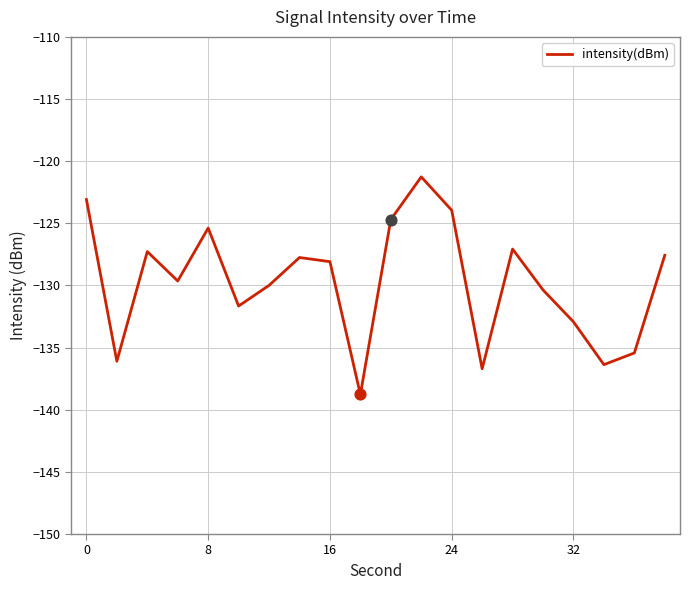

What is the difference between the maximum and minimum values?

17.5